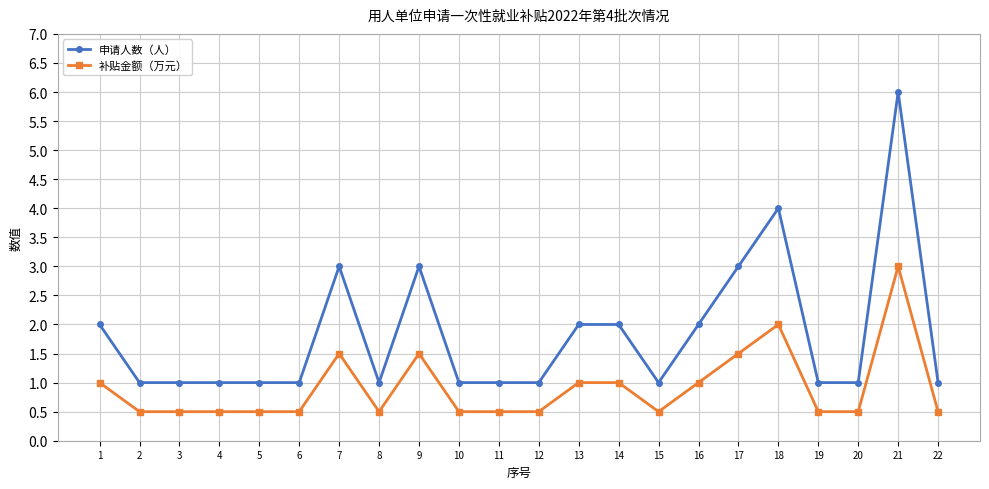

At how many categories does at least one series exceed 5?

1